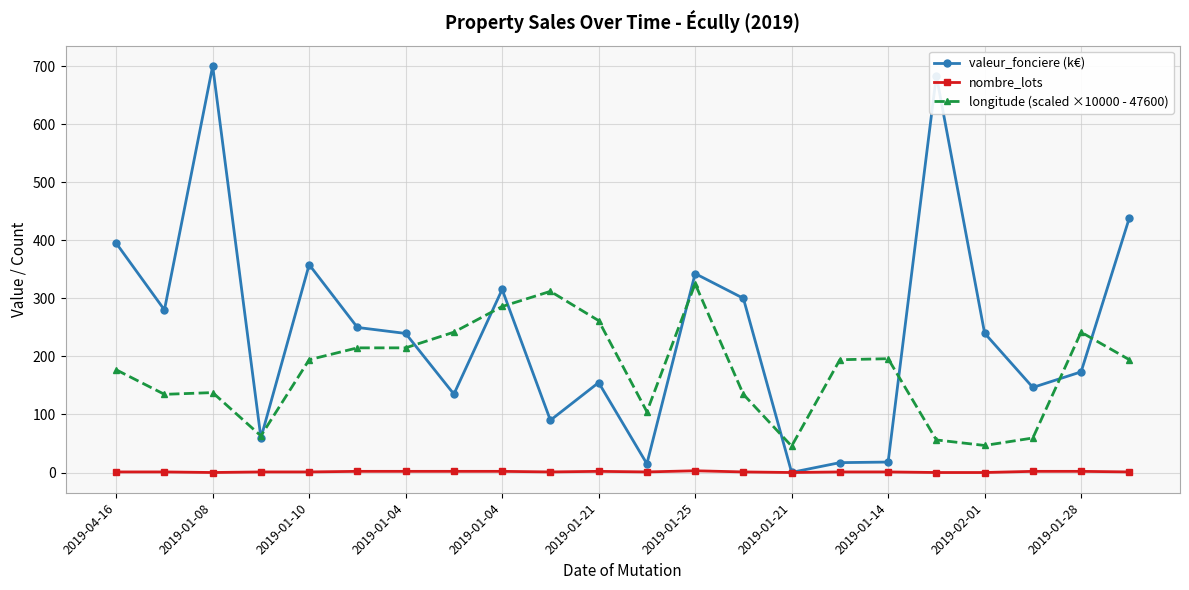

How many lines are shown in the chart?

3